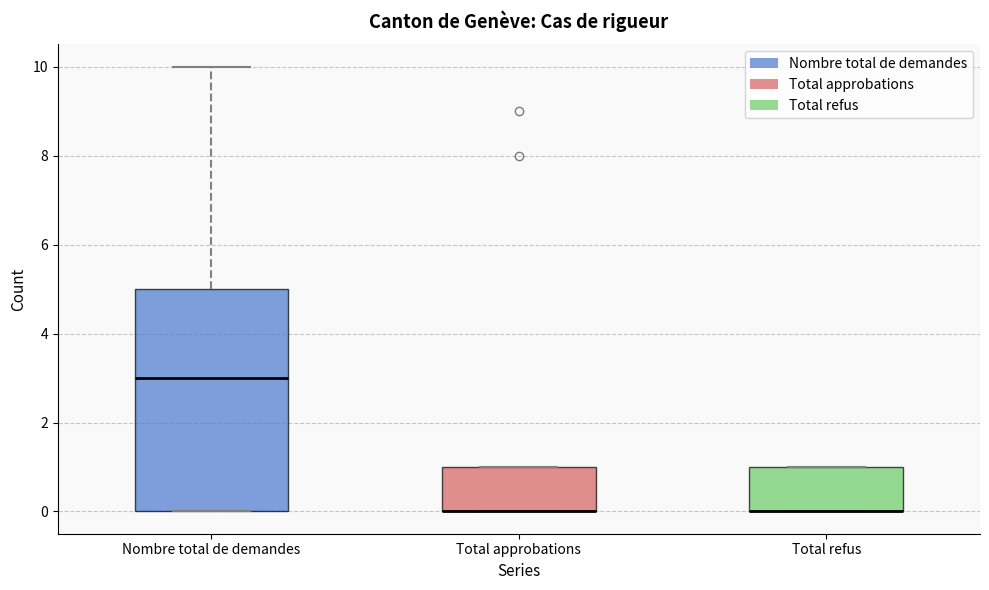

Reading left to right, read every box against the y-axis: the position of its median line, the range the box covers, and the ends of its whiskers. The values are not printed on the chart, so give them approximately, as read against the axis.

Nombre total de demandes: median 3, box 0 to 5, whiskers 0 to 10
Total approbations: median 0 (drawn on the box's lower edge), box 0 to 1, whiskers 0 to 1
Total refus: median 0 (drawn on the box's lower edge), box 0 to 1, whiskers 0 to 1